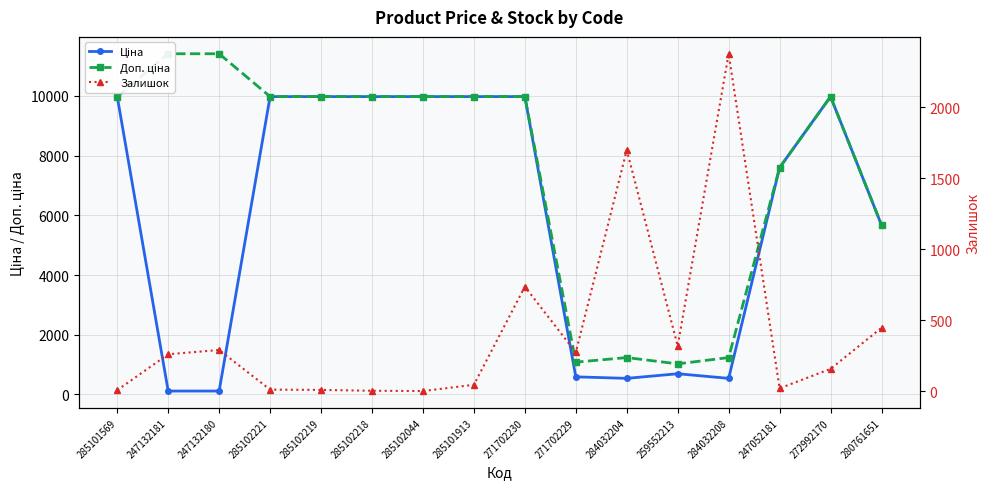

What is the label of the 4th point from the left?

285102221